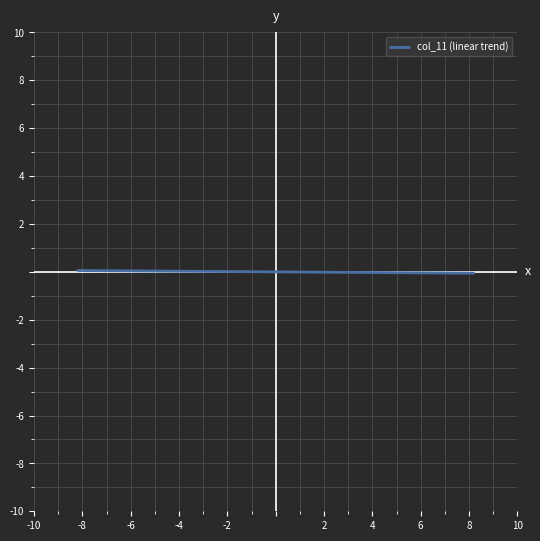

What is the minimum value shown in the chart?

-0.1